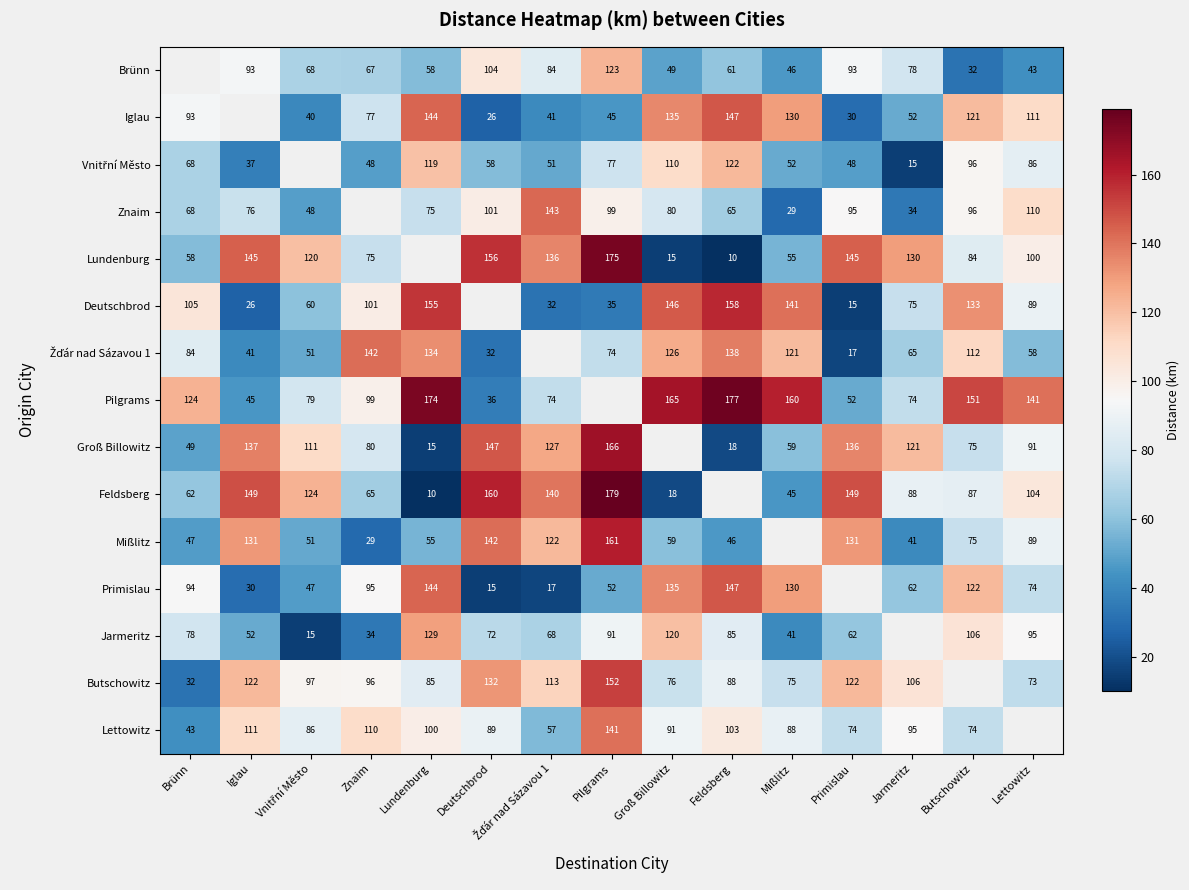

What is the sum of the Lundenburg values at Mißlitz and Butschowitz?

139